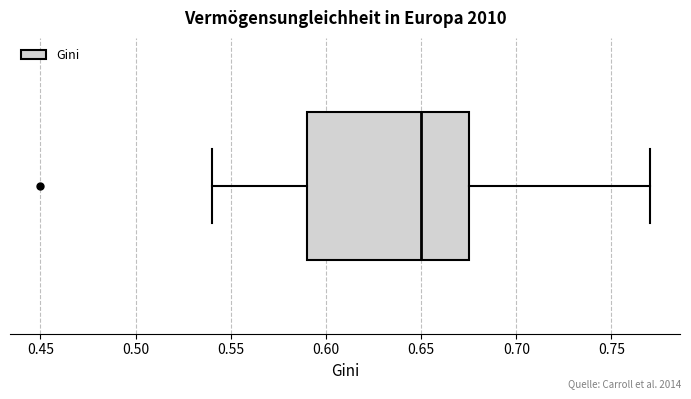

Where does the right whisker of the box end on the x-axis? The values are not printed on the chart, so give them approximately, as read against the axis.

0.770